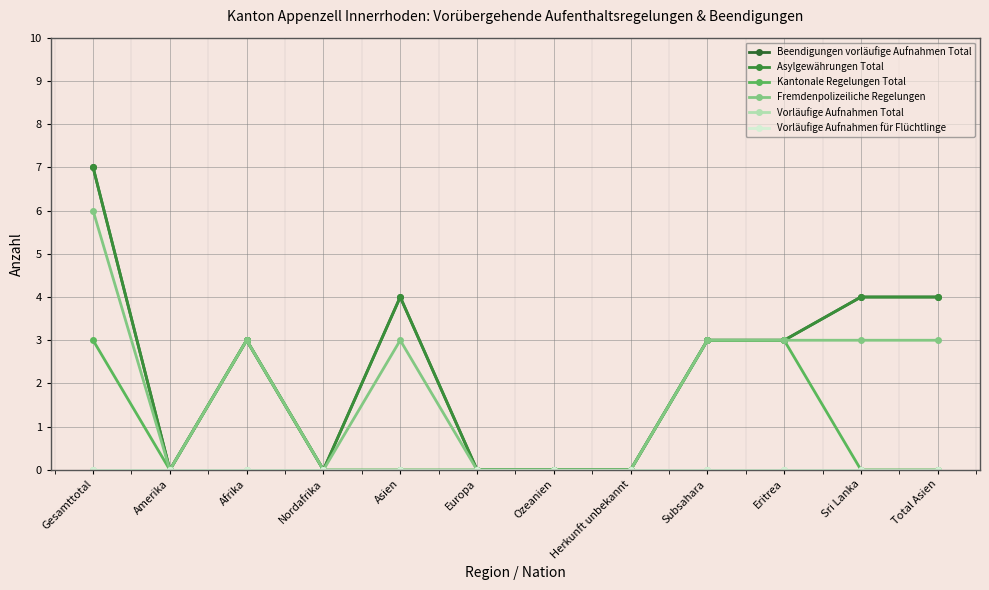

What is the difference between the maximum and minimum values in the Beendigungen vorläufige Aufnahmen Total series?

7